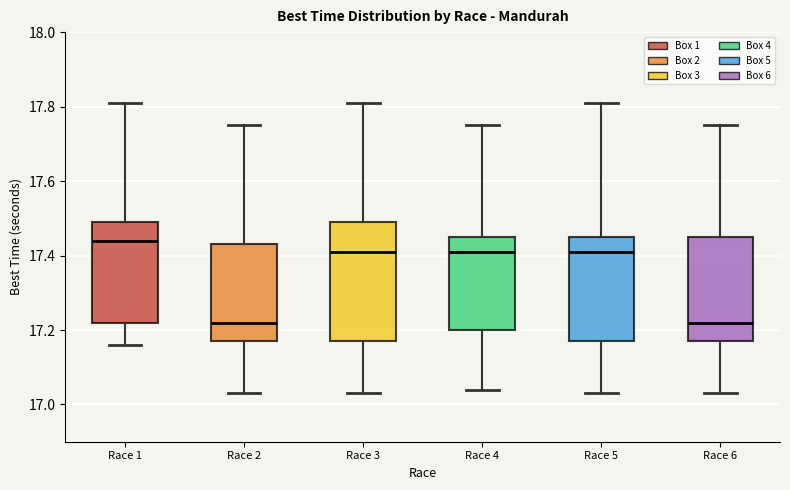

Reading left to right, transcribe this box plot: for each box, give where its median line is, the range the box spans, and where its two whiskers end, as read against the y-axis. The values are not printed on the chart, so give them approximately, as read against the axis.

Race 1: median 17.44, box 17.22 to 17.50, whiskers 17.16 to 17.82
Race 2: median 17.22, box 17.18 to 17.44, whiskers 17.04 to 17.76
Race 3: median 17.42, box 17.18 to 17.50, whiskers 17.04 to 17.82
Race 4: median 17.42, box 17.20 to 17.46, whiskers 17.04 to 17.76
Race 5: median 17.42, box 17.18 to 17.46, whiskers 17.04 to 17.82
Race 6: median 17.22, box 17.18 to 17.46, whiskers 17.04 to 17.76